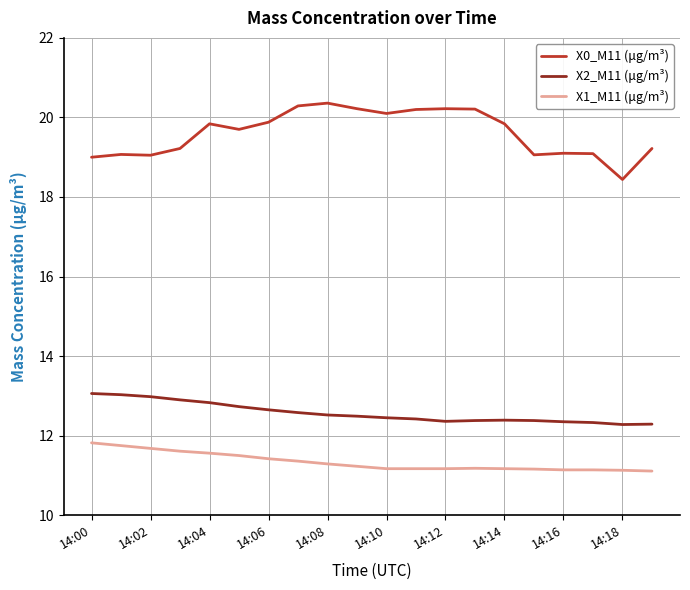

At how many categories does at least one series exceed 11?

20